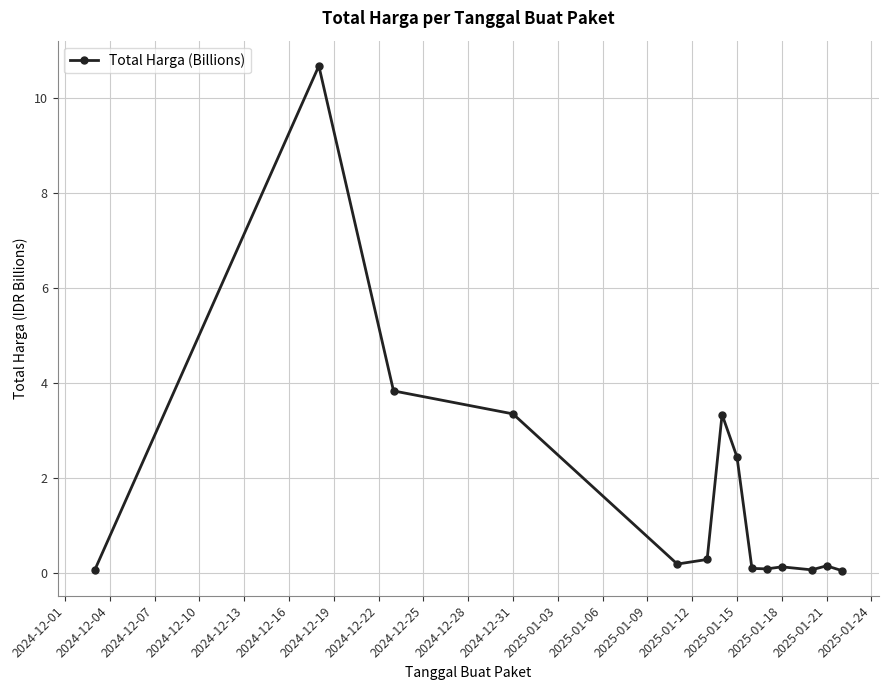

What is the maximum value shown in the chart?

10.7